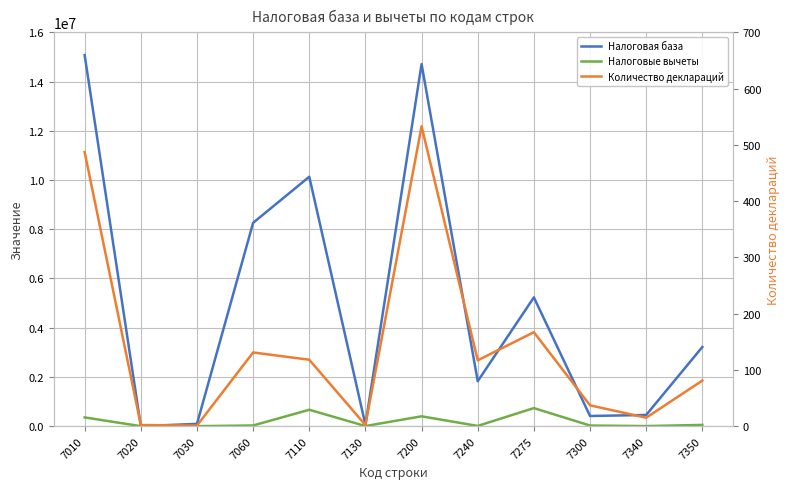

How many interior local peaks does the Налоговая база series have?

3